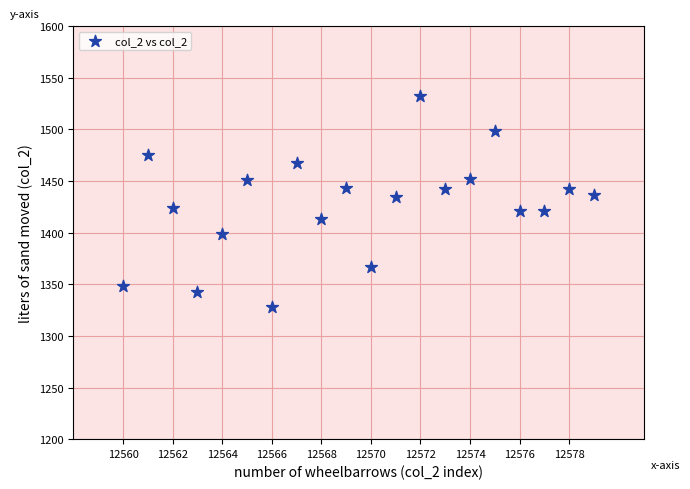

What is the range of Y values (max minus min)?

204